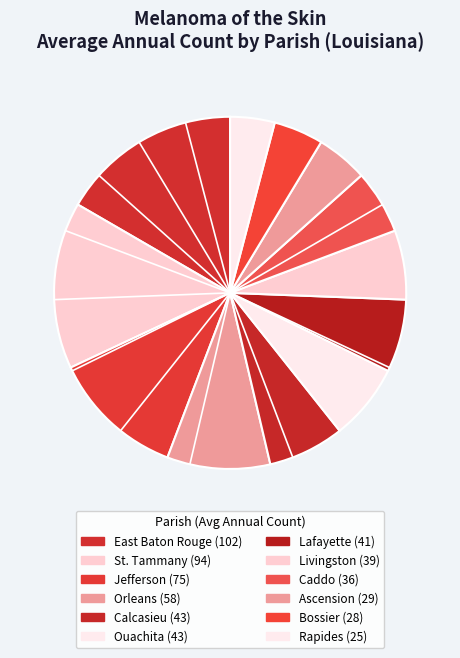

How many slices are in this pie chart?

12